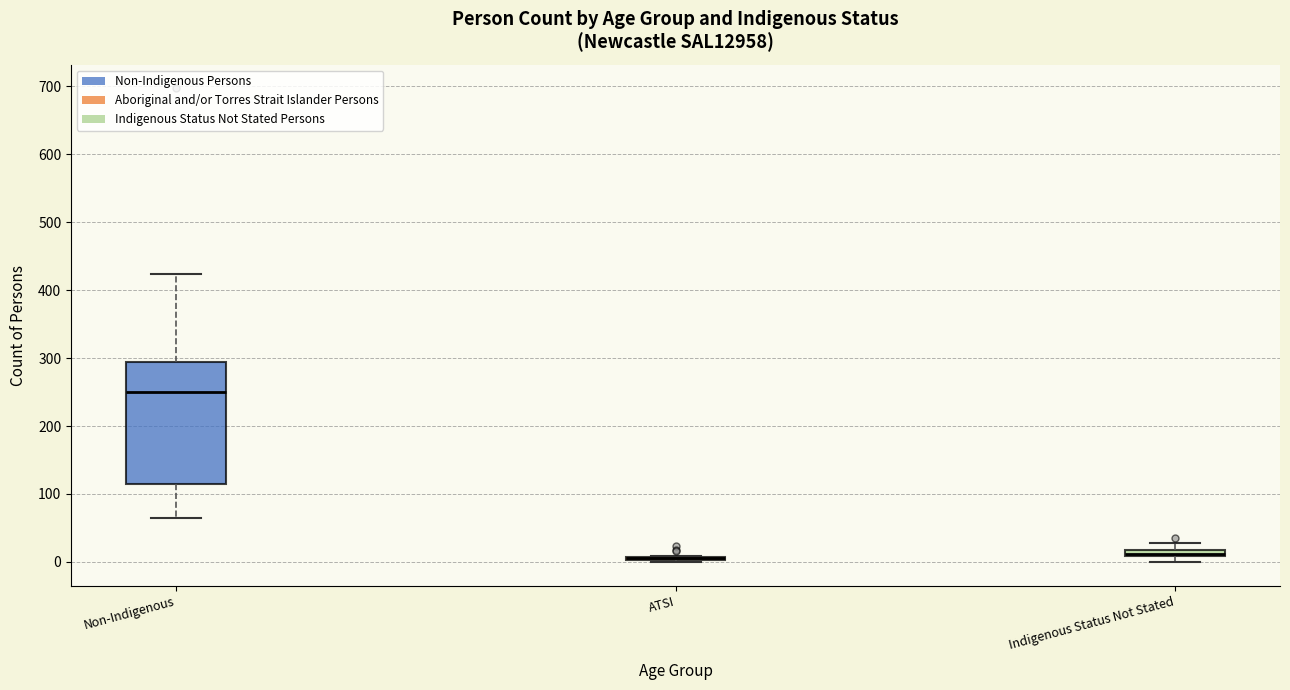

Which box is the tallest, from its lower edge to its upper edge?

Non-Indigenous